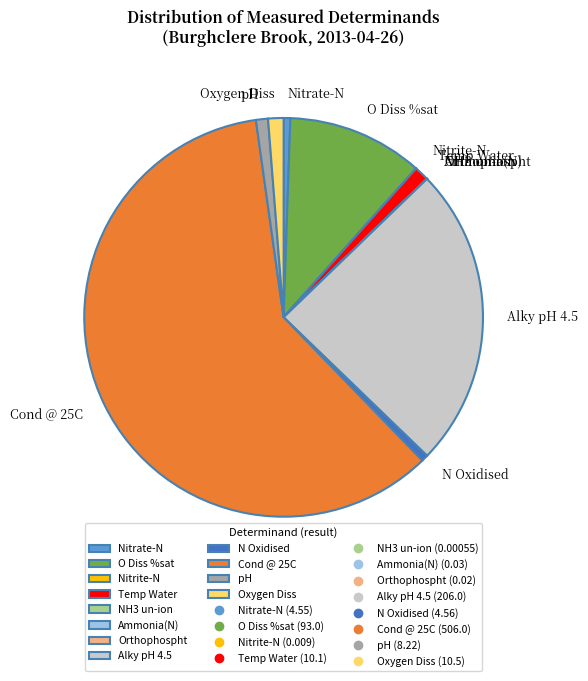

Between O Diss %sat and N Oxidised, which is larger?

O Diss %sat